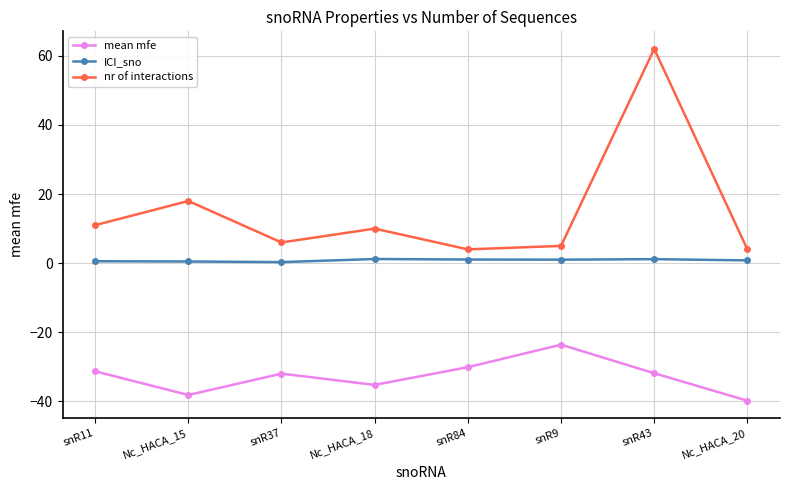

What value does the nr of interactions series have at Nc_HACA_15?

18.0